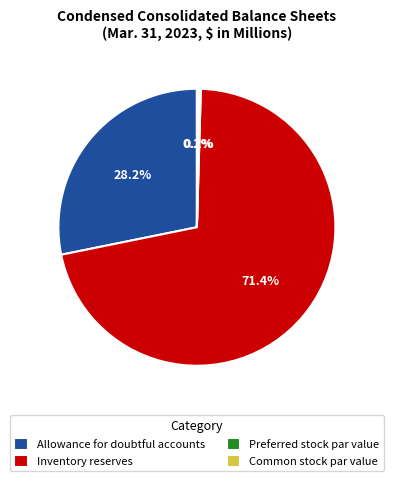

To the nearest percent, what portion does Inventory reserves represent?

71%